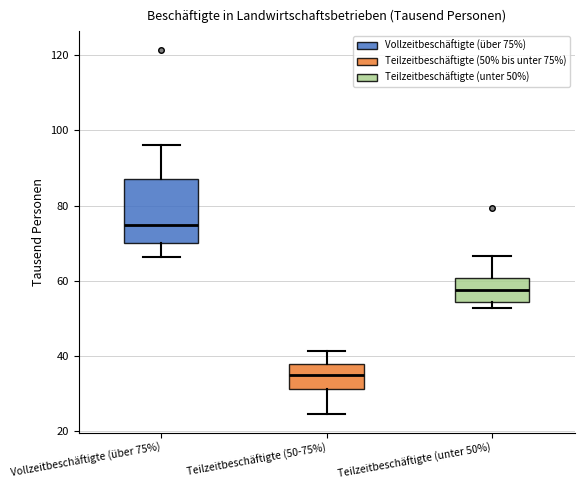

Where does the median line of the box for Vollzeitbeschäftigte (über 75%) sit on the y-axis? The values are not printed on the chart, so give them approximately, as read against the axis.

74